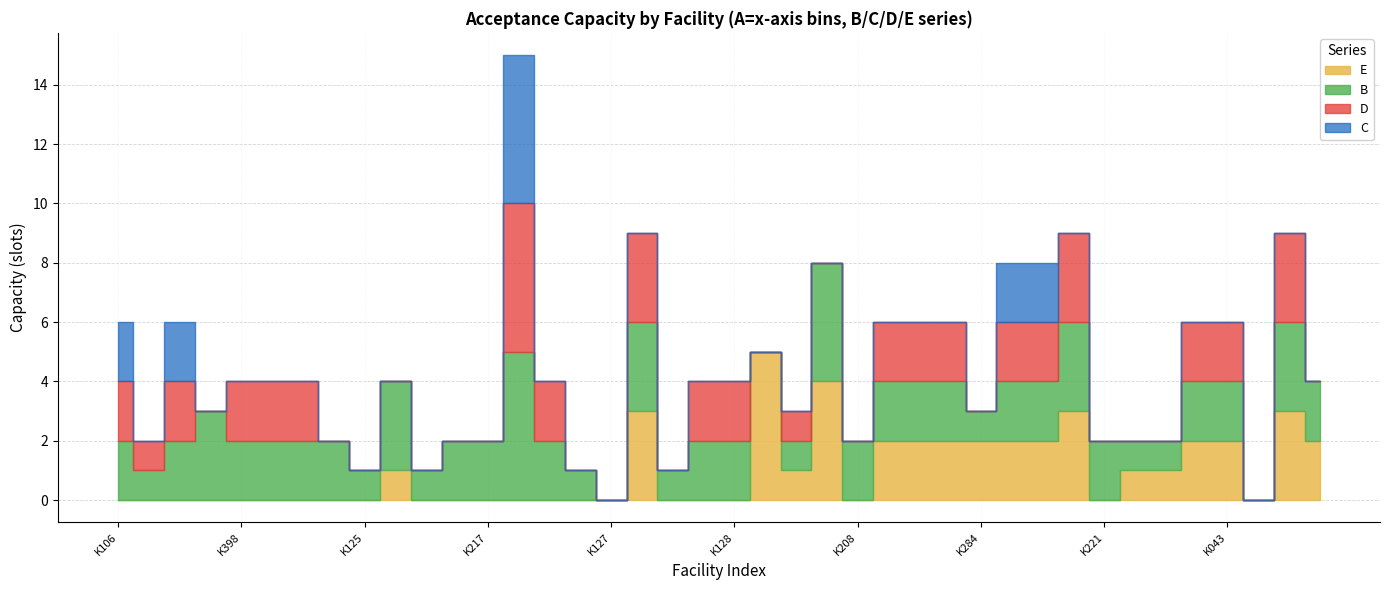

Rank the series at K176 from lowest to highest value.

E, D, C, B